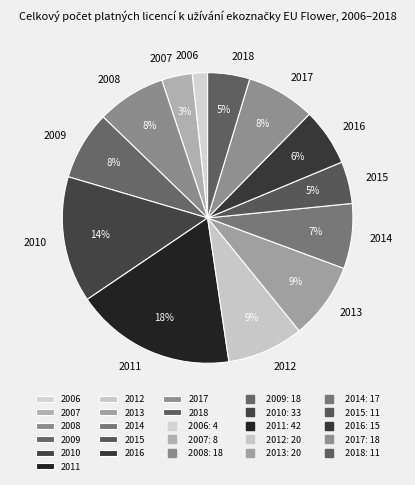

Is there a majority slice in this chart?

No